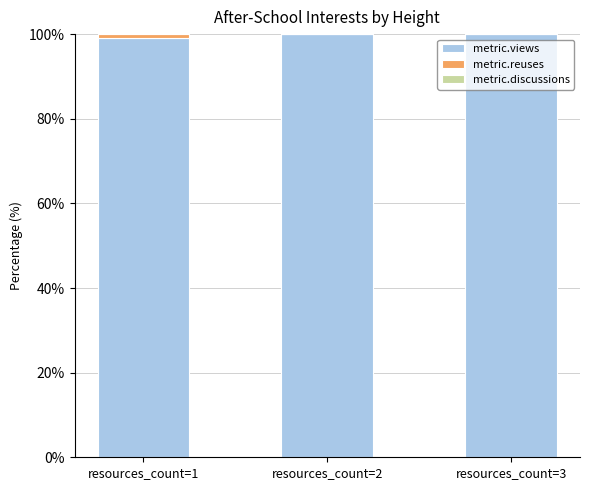

What is the sum of the metric.views values at resources_count=3 and resources_count=2?

200.0